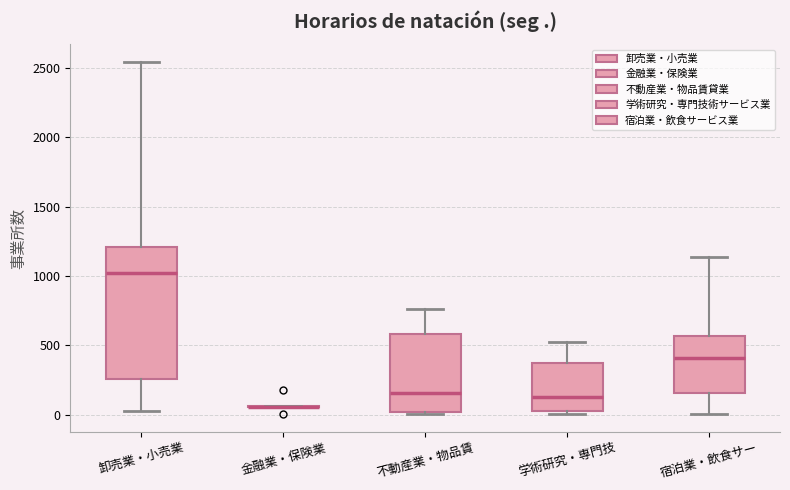

Which box is the tallest, from its lower edge to its upper edge?

卸売業・小売業